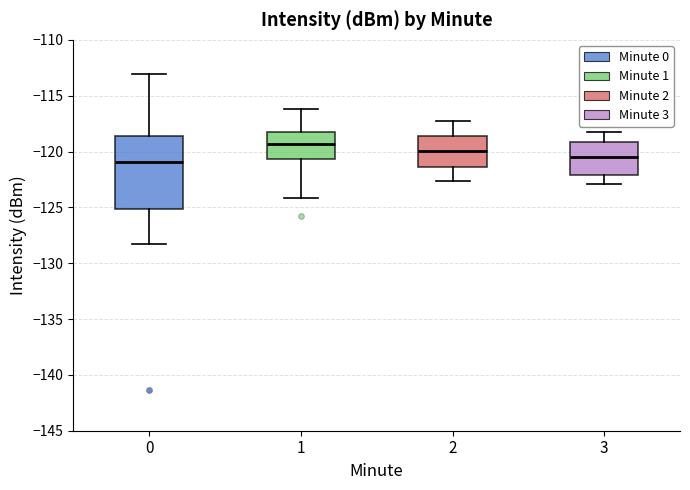

Reading left to right, transcribe this box plot: for each box, give where its median line is, the range the box spans, and where its two whiskers end, as read against the y-axis. The values are not printed on the chart, so give them approximately, as read against the axis.

0: median -121.0, box -125.0 to -118.5, whiskers -128.5 to -113.0
1: median -119.5, box -120.5 to -118.0, whiskers -124.0 to -116.0
2: median -120.0, box -121.5 to -118.5, whiskers -122.5 to -117.0
3: median -120.5, box -122.0 to -119.0, whiskers -123.0 to -118.0